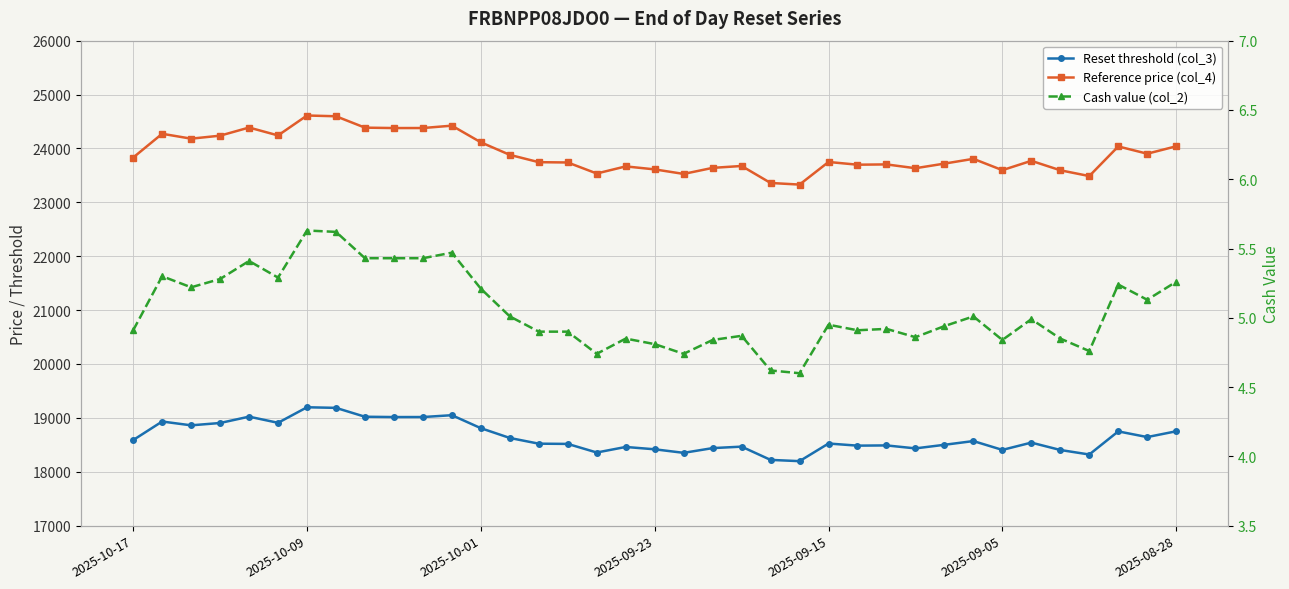

What is the difference between the Reference price (col_4) values at 21 and 24?

74.3